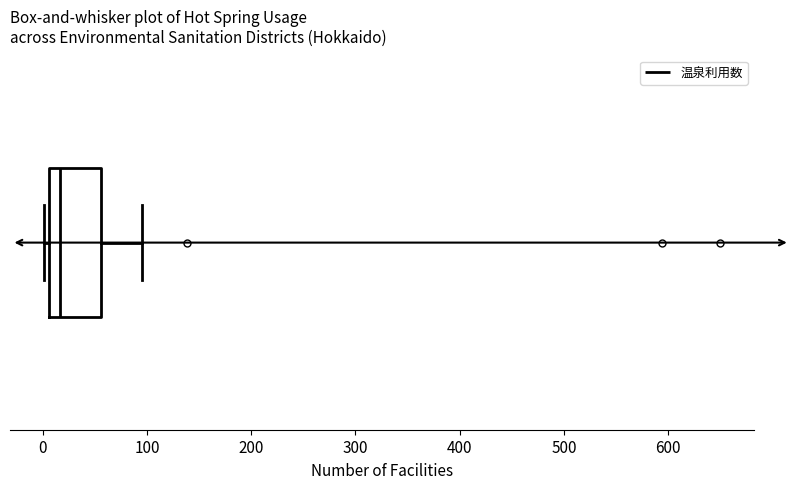

Where does the right whisker of the box end on the x-axis? The values are not printed on the chart, so give them approximately, as read against the axis.

100